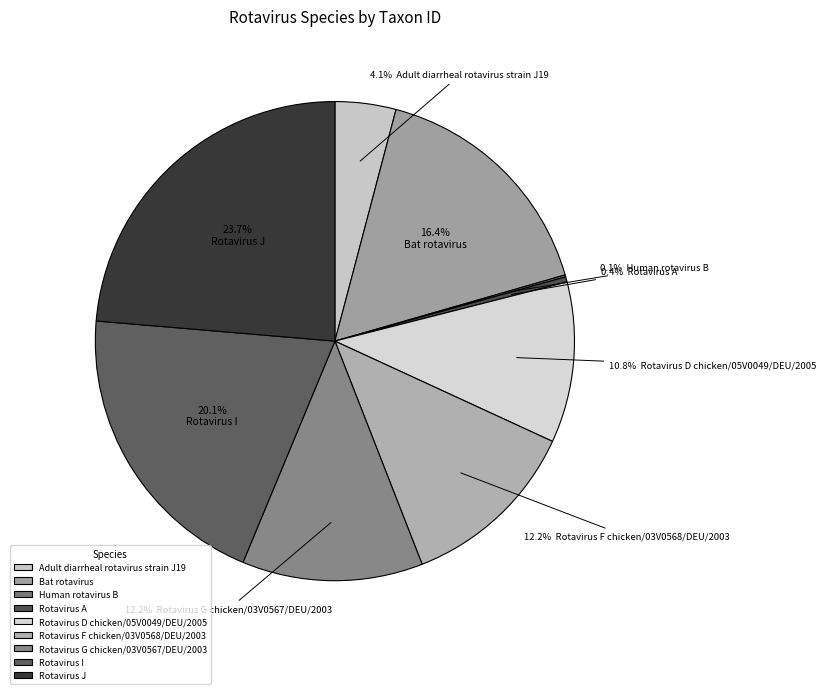

What is the smallest slice in the pie chart?

Human rotavirus B